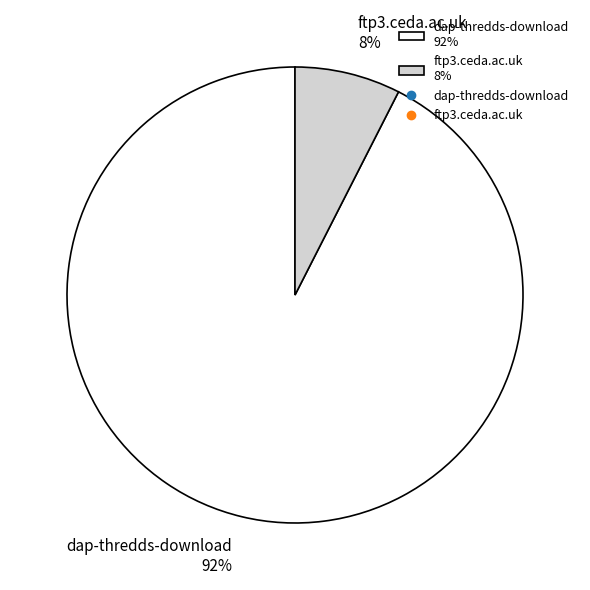

True or false: ftp3.ceda.ac.uk accounts for 8% of the total.

True